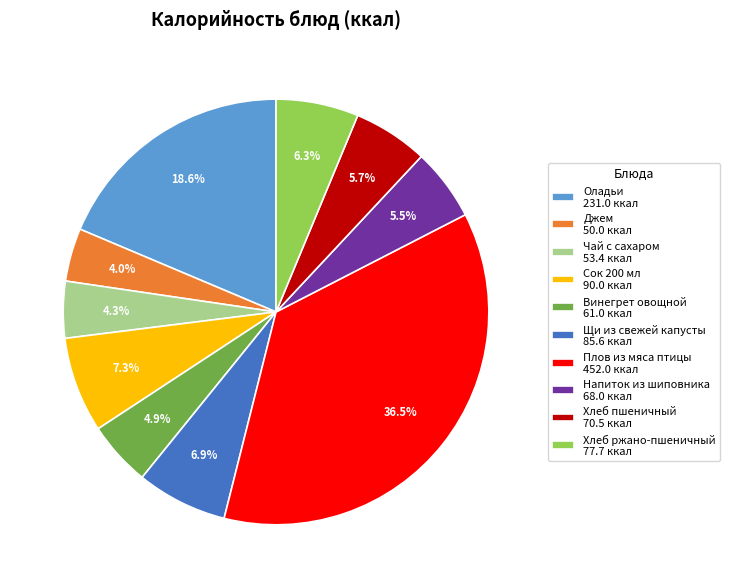

To the nearest percent, what is the average slice percentage?

10%